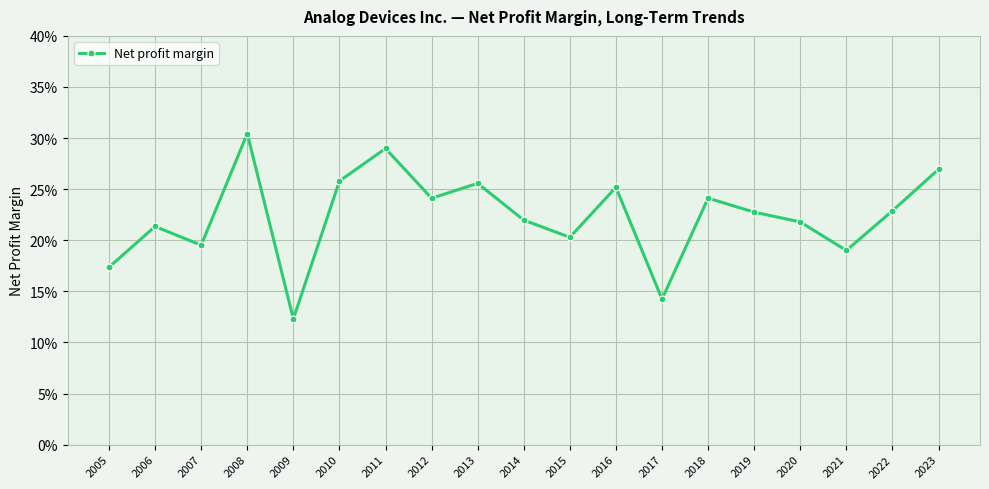

At which category does the chart reach its peak across all series?

2008